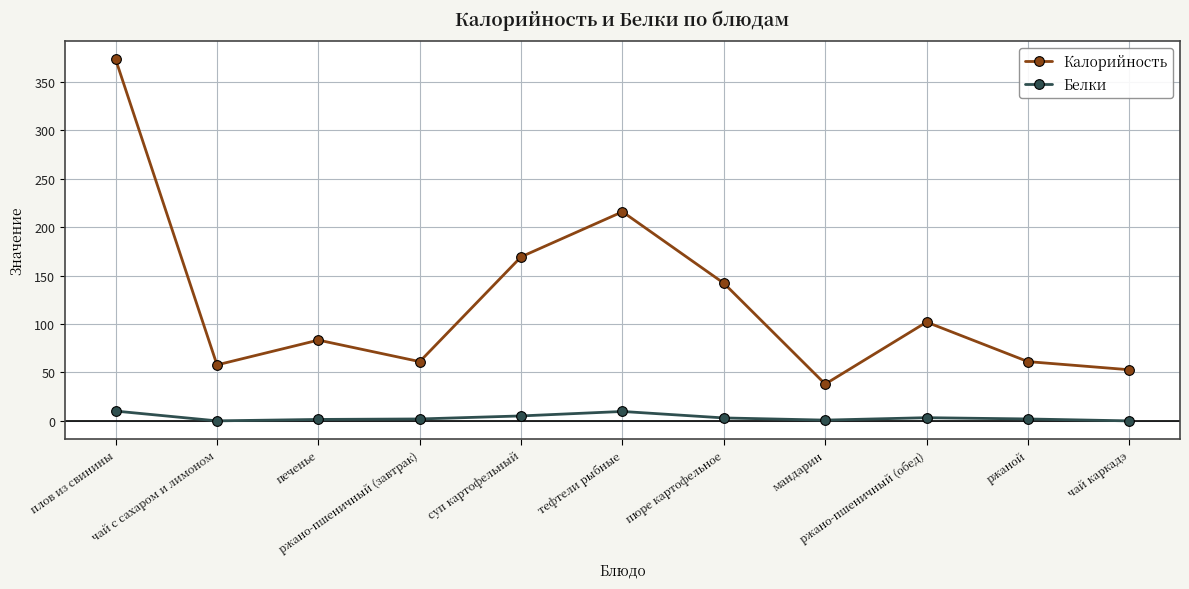

How many data points in Калорийность are above 83?

6